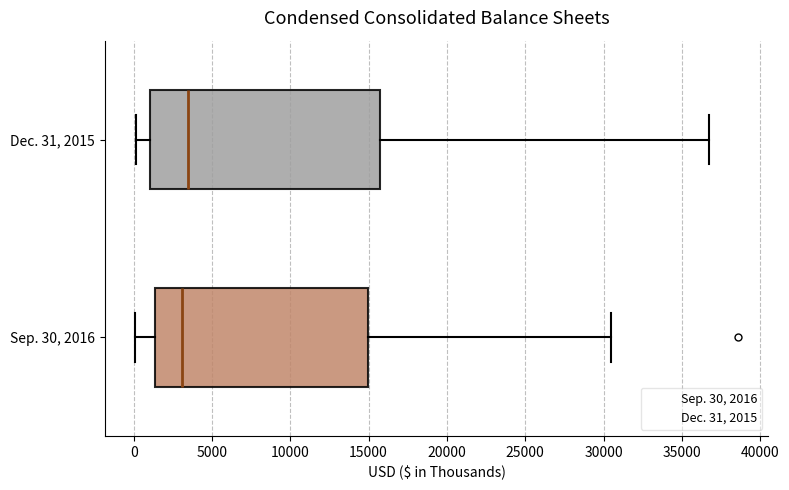

Which box is the widest, from its left edge to its right edge?

Dec. 31, 2015